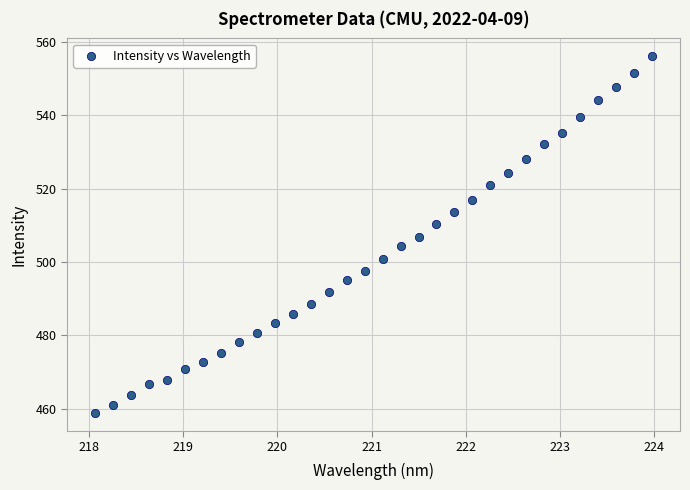

What is the range of X values (max minus min)?

5.9